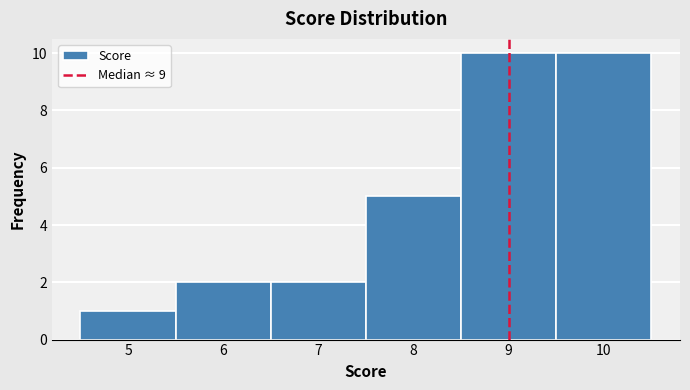

Reading left to right, list every bar in this chart as the range it spans on the x-axis followed by its height. The values are not printed on the chart, so give them approximately, as read against the axis.

4.5 to 5.5: 1
5.5 to 6.5: 2
6.5 to 7.5: 2
7.5 to 8.5: 5
8.5 to 9.5: 10
9.5 to 10.5: 10